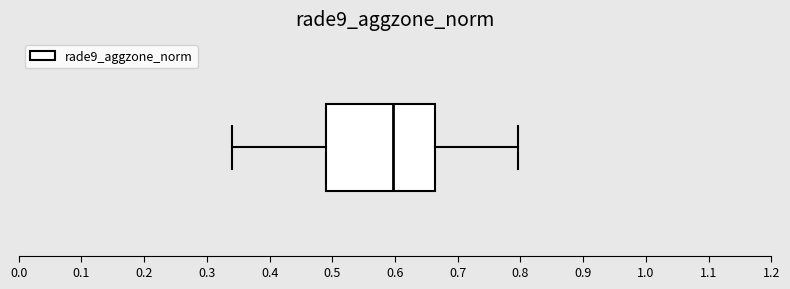

Read this box plot against the x-axis: the position of the median line, the range covered by the box, and the ends of both whiskers. The values are not printed on the chart, so give them approximately, as read against the axis.

median 0.60, box 0.49 to 0.66, whiskers 0.34 to 0.80